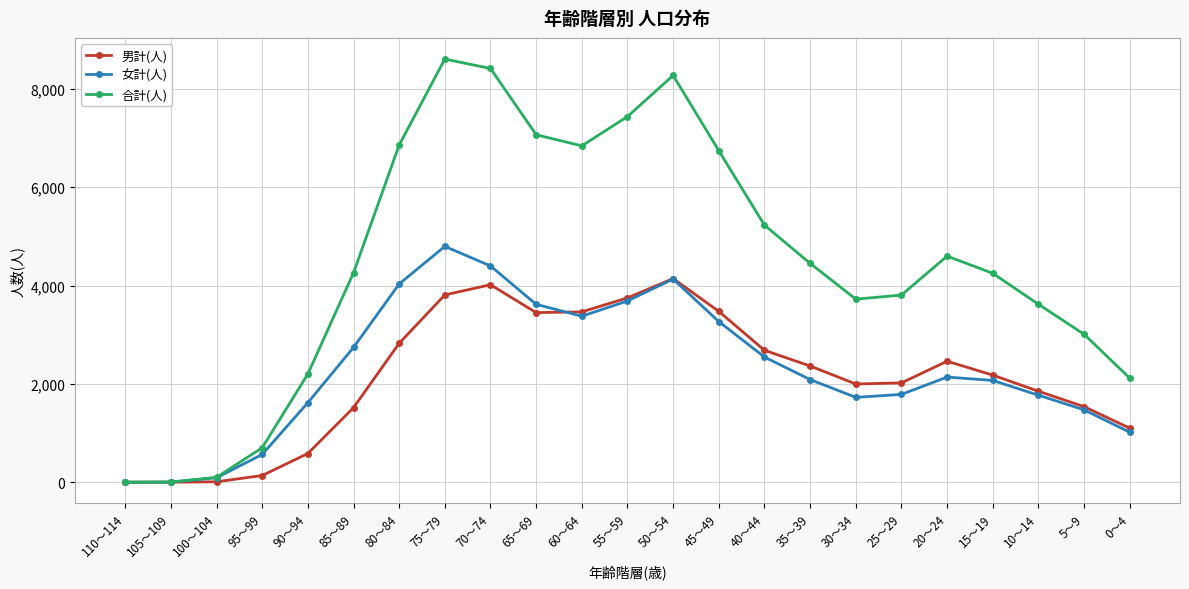

Which label corresponds to the largest value in the chart?

75～79